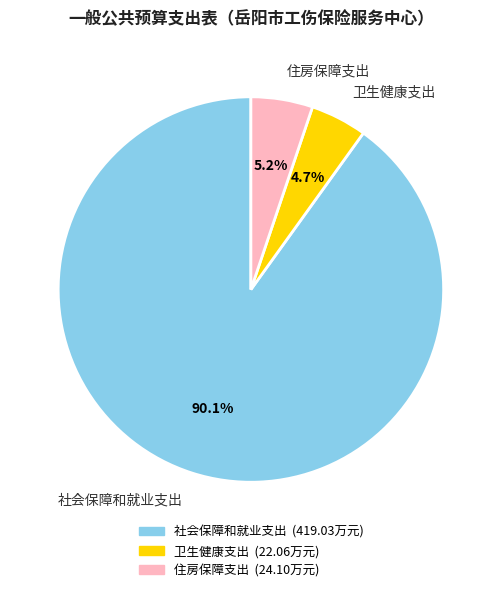

Approximately how many times larger is the value at 住房保障支出 compared to 社会保障和就业支出?

0.1